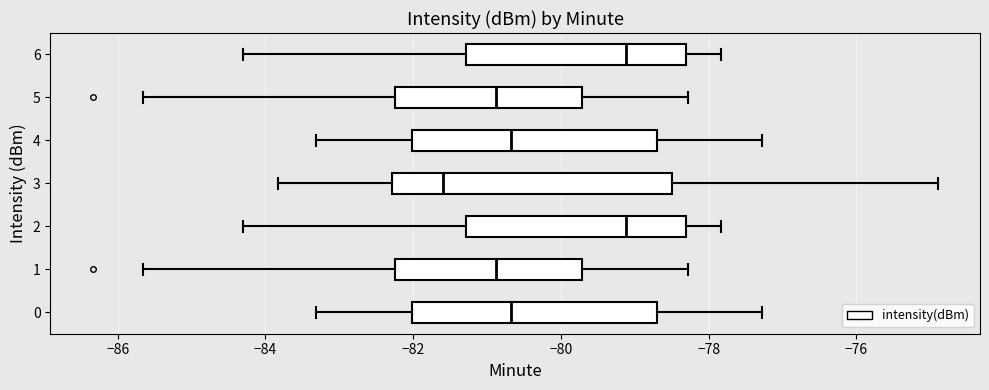

Which box's median line is the furthest to the left?

3